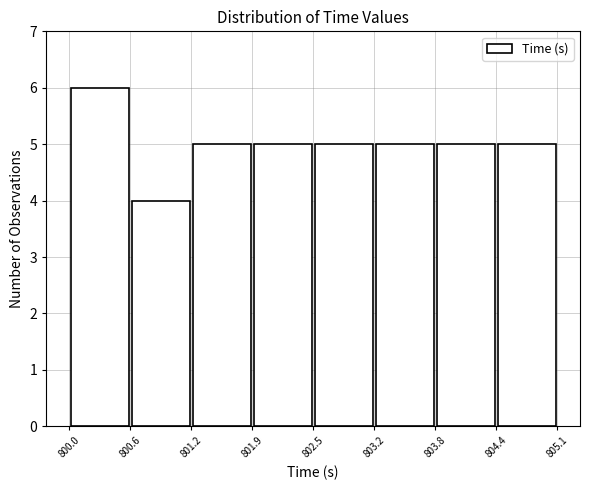

Reading left to right, list every bar in this chart as the range it spans on the x-axis followed by its height. The values are not printed on the chart, so give them approximately, as read against the axis.

800.0 to 800.6: 6
800.6 to 801.2: 4
801.2 to 801.9: 5
801.9 to 802.5: 5
802.5 to 803.2: 5
803.2 to 803.8: 5
803.8 to 804.4: 5
804.4 to 805.1: 5